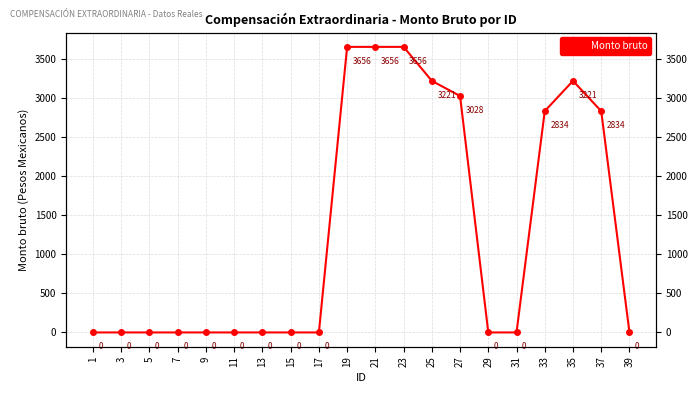

Rank the categories by value from lowest to highest.

1, 3, 5, 7, 9, 11, 13, 15, 17, 29, 31, 39, 33, 37, 27, 25, 35, 19, 21, 23